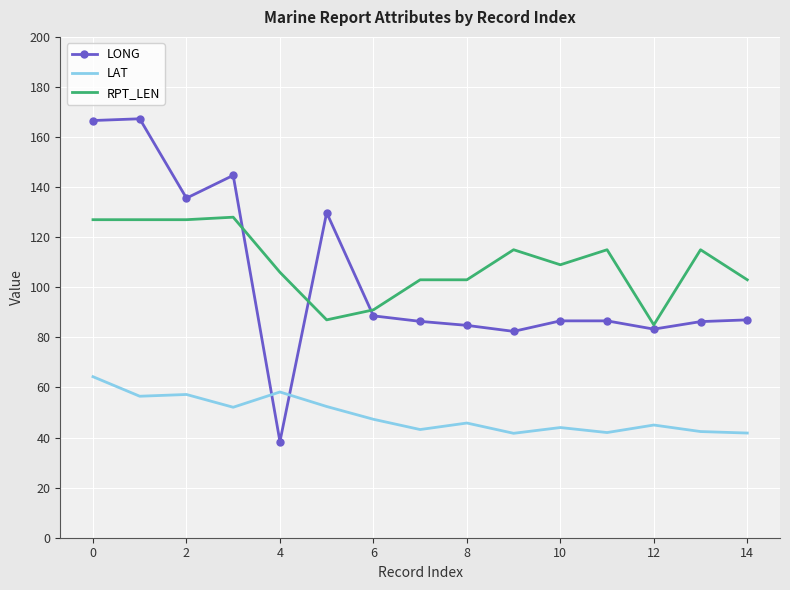

True or false: RPT_LEN and LAT intersect in this chart.

False